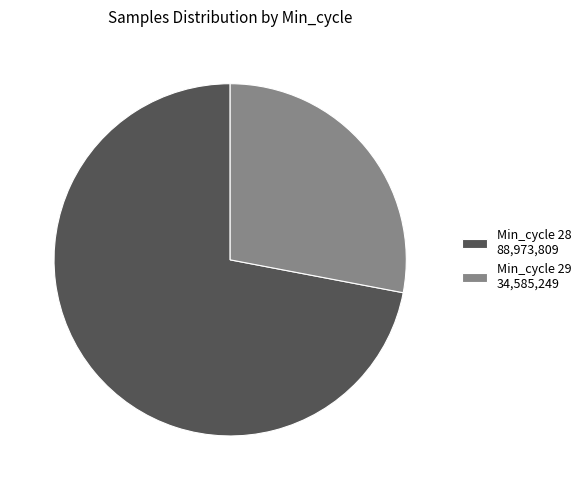

Approximately how many times larger is the value at Min_cycle 28 88,973,809 compared to Min_cycle 29 34,585,249?

2.6